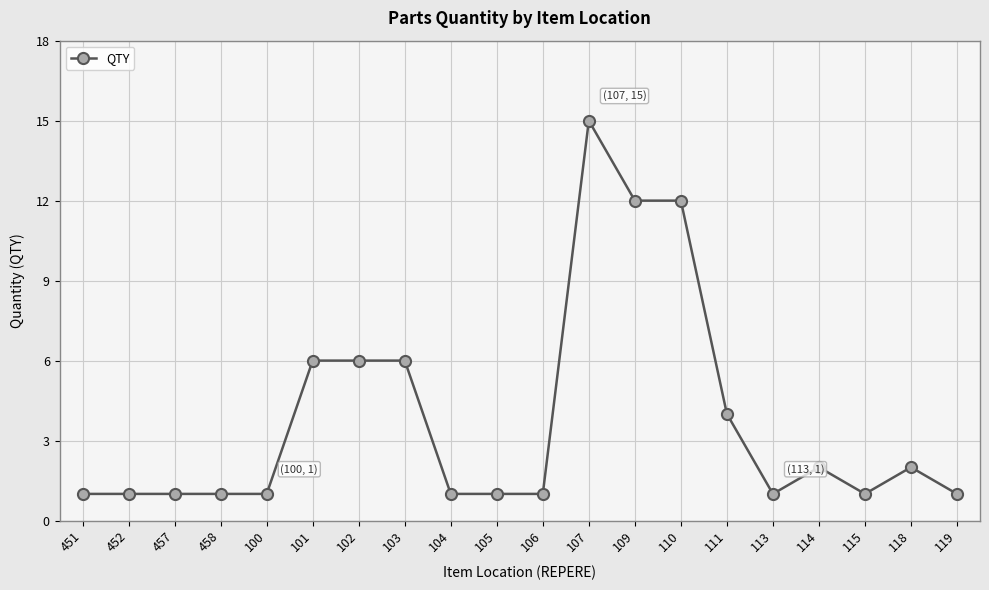

Reading left to right, transcribe all the data shown in this chart.

1	1	1	1	1	6	6	6	1	1	1	15	12	12	4	1	2	1	2	1